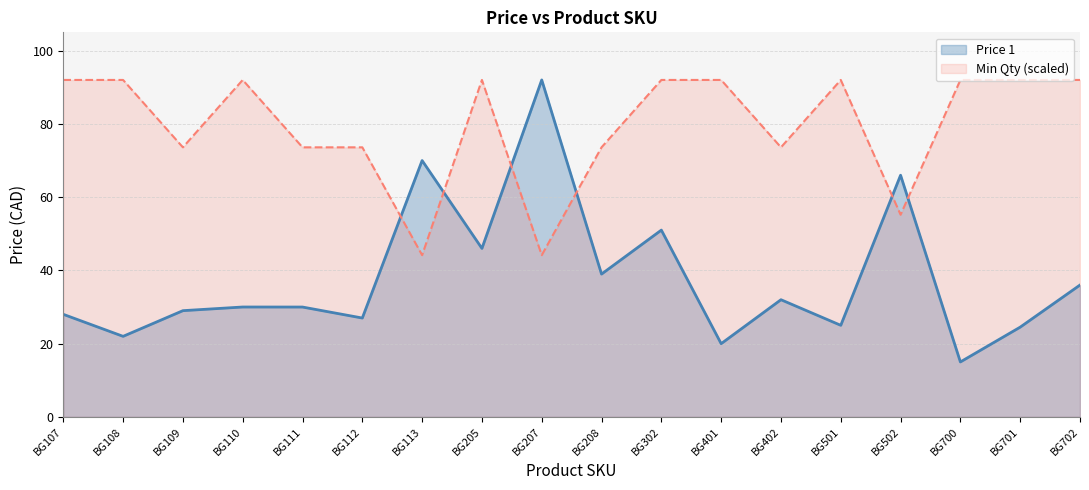

Where is the first local maximum?

BG110